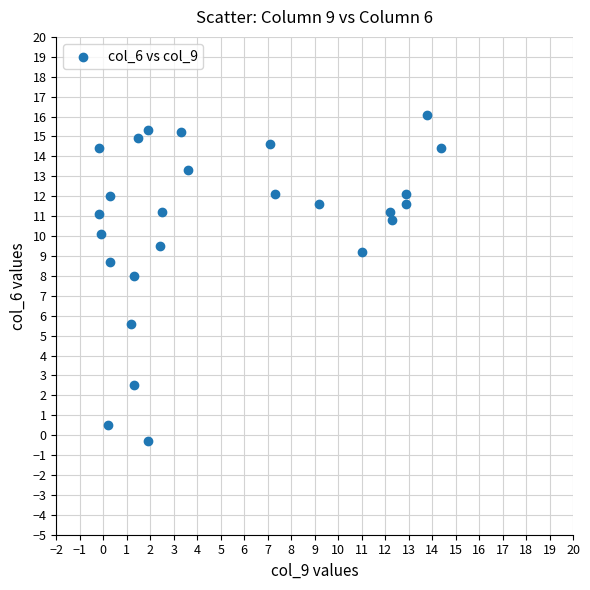

What Y value in the scatter plot is closest to 7?

8.0